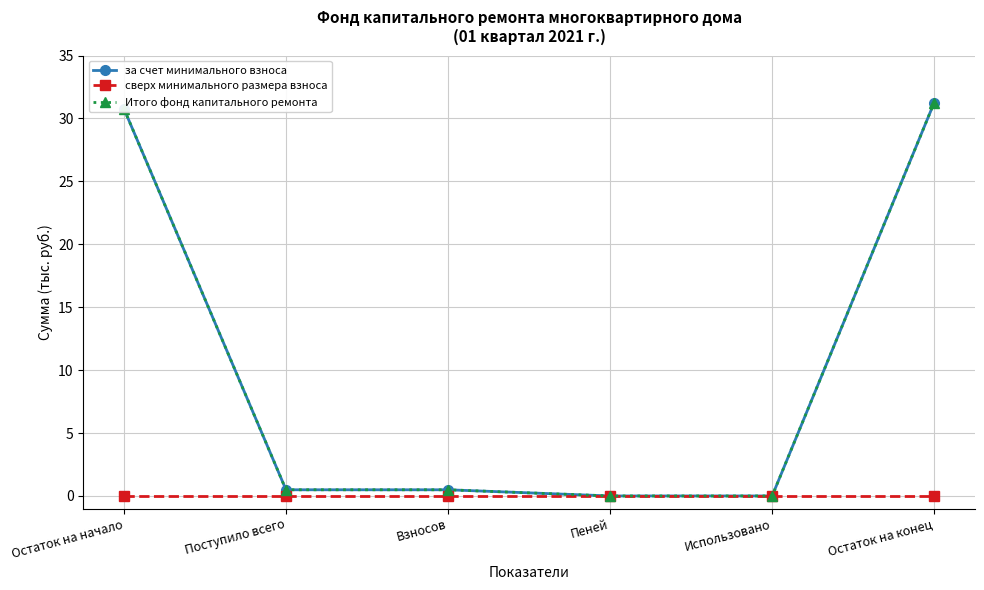

What is the difference between the Итого фонд капитального ремонта values at Остаток на конец and Пеней?

31.3